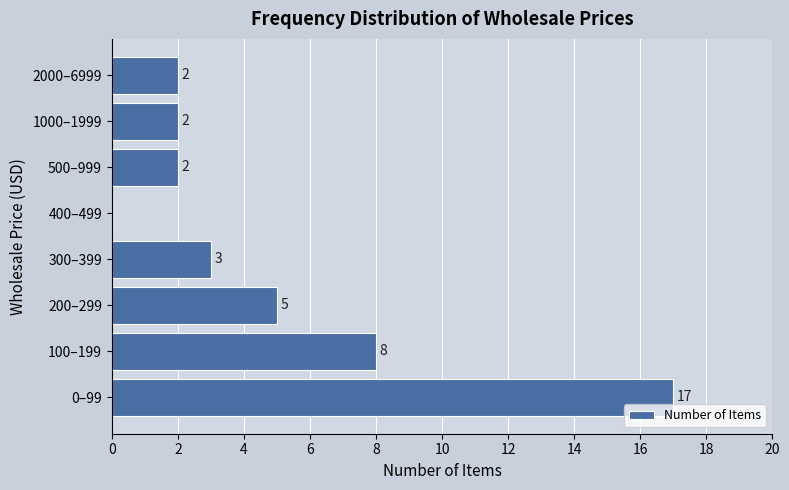

Reading bottom to top, extract all data points from this chart.

0–99=17	100–199=8	200–299=5	300–399=3	400–499=0	500–999=2	1000–1999=2	2000–6999=2